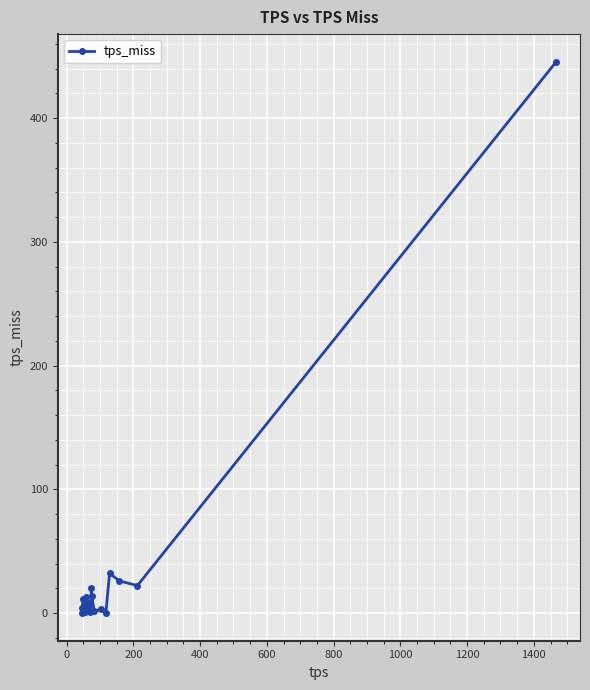

True or false: the data has more than 1 interior local peaks.

True